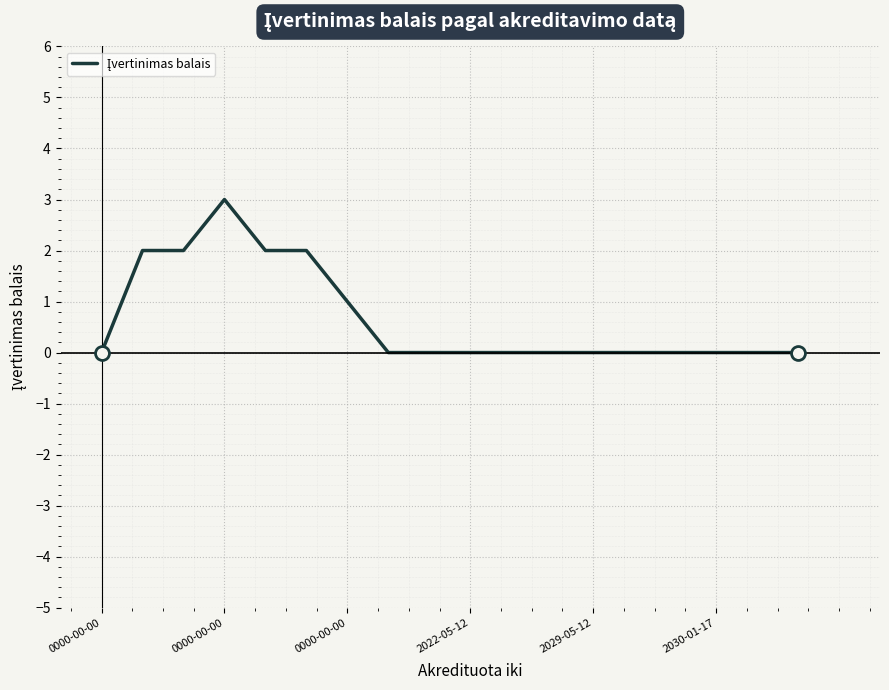

What is the maximum value shown in the chart?

3